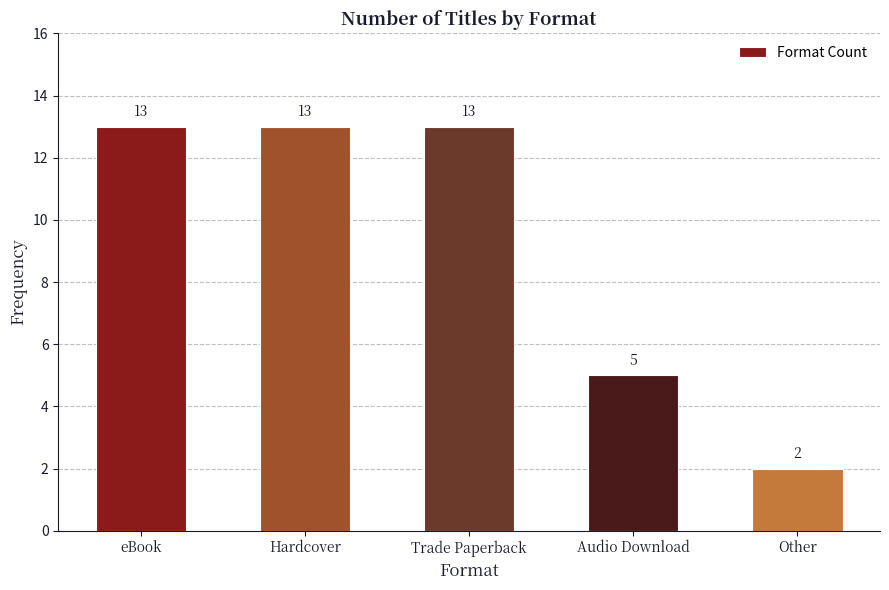

Count the values in the range 5 to 13.

4